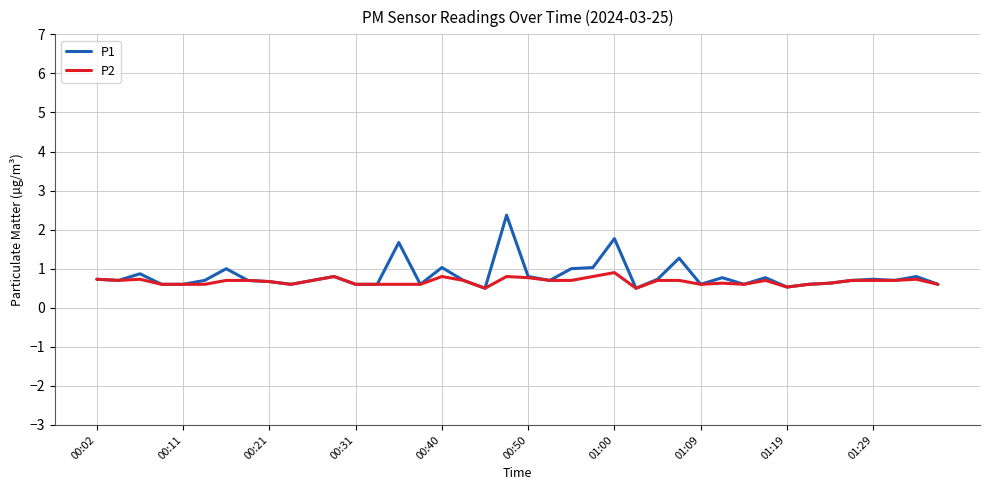

Reading left to right, transcribe all the data shown in this chart.

P1: 0.7	0.7	0.9	0.6	0.6	0.7	1.0	0.7	0.7	0.6	0.7	0.8	0.6	0.6	1.7	0.6	1.0	0.7	0.5	2.4	0.8	0.7	1.0	1.0	1.8	0.5	0.7	1.3	0.6	0.8	0.6	0.8	0.5	0.6	0.6	0.7	0.7	0.7	0.8	0.6
P2: 0.7	0.7	0.7	0.6	0.6	0.6	0.7	0.7	0.7	0.6	0.7	0.8	0.6	0.6	0.6	0.6	0.8	0.7	0.5	0.8	0.8	0.7	0.7	0.8	0.9	0.5	0.7	0.7	0.6	0.6	0.6	0.7	0.5	0.6	0.6	0.7	0.7	0.7	0.7	0.6